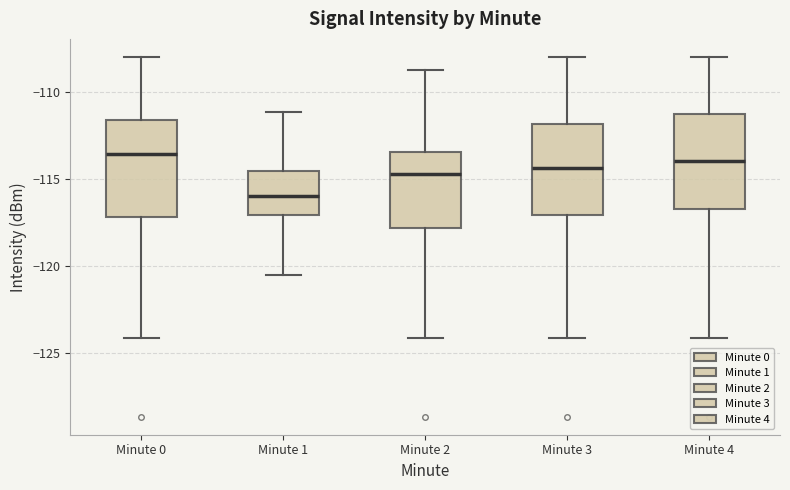

Reading left to right, read every box against the y-axis: the position of its median line, the range the box covers, and the ends of its whiskers. The values are not printed on the chart, so give them approximately, as read against the axis.

Minute 0: median -113.5, box -117.0 to -111.5, whiskers -124.0 to -108.0
Minute 1: median -116.0, box -117.0 to -114.5, whiskers -120.5 to -111.0
Minute 2: median -114.5, box -118.0 to -113.5, whiskers -124.0 to -109.0
Minute 3: median -114.5, box -117.0 to -112.0, whiskers -124.0 to -108.0
Minute 4: median -114.0, box -116.5 to -111.5, whiskers -124.0 to -108.0